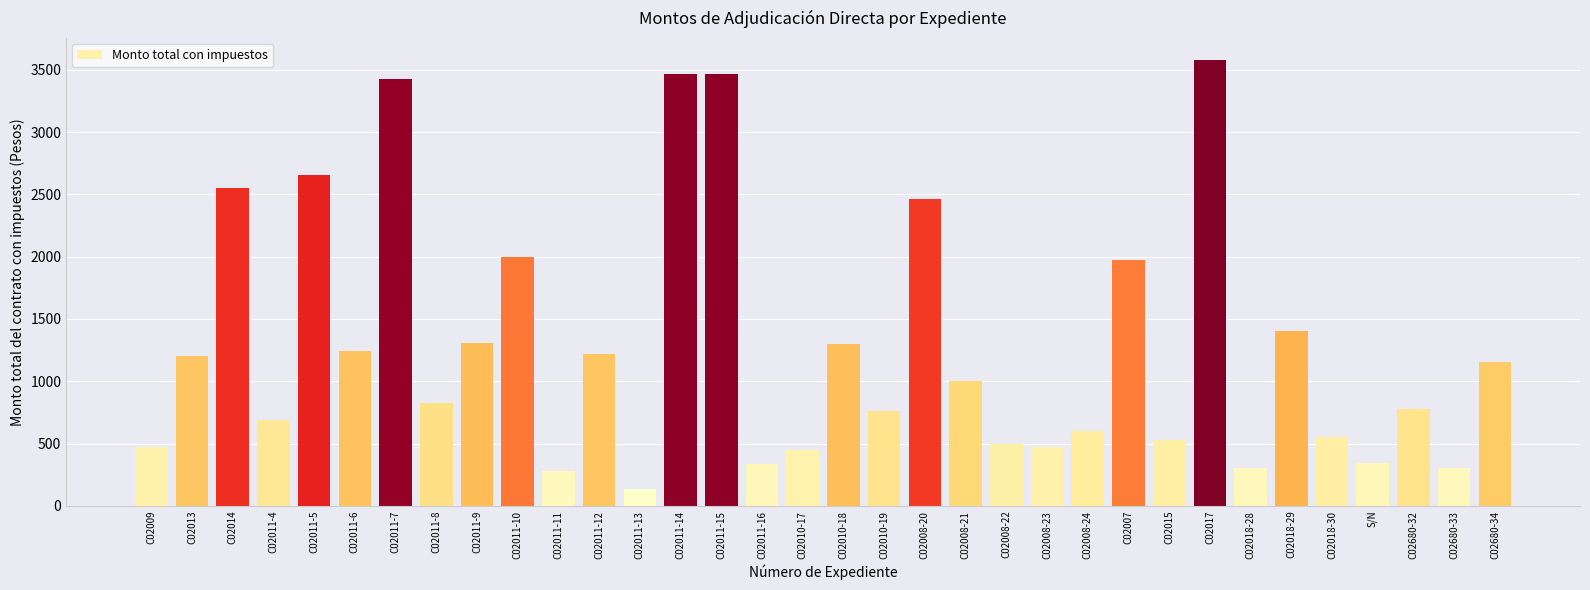

Which has a higher value, C02008-20 or C02017?

C02017